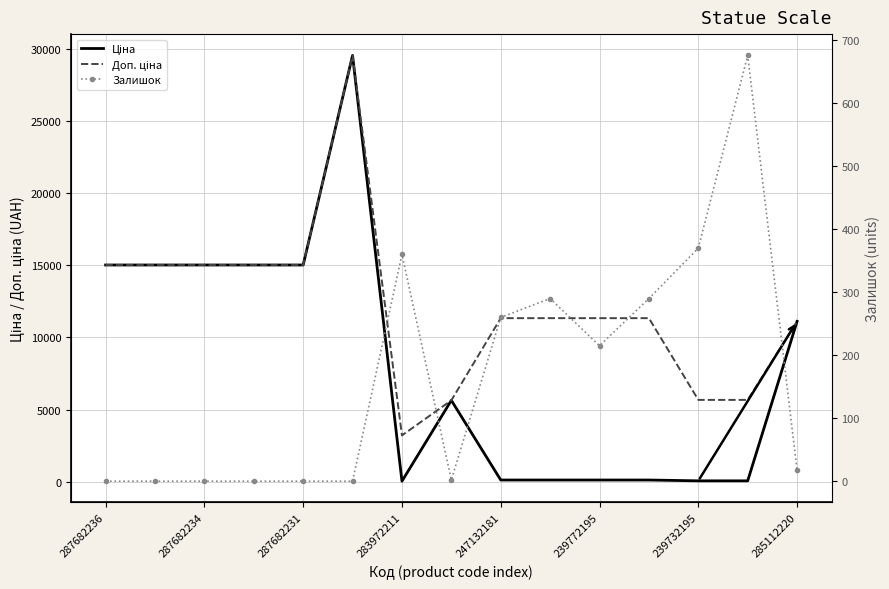

What is the average value of the Залишок series?

165.3